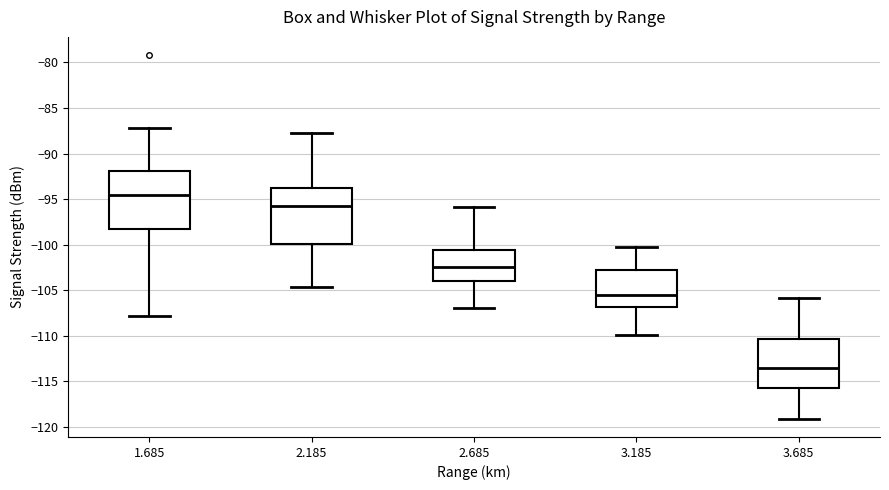

Where is the upper edge of the box at x = 3.685 on the y-axis? The values are not printed on the chart, so give them approximately, as read against the axis.

-110.5